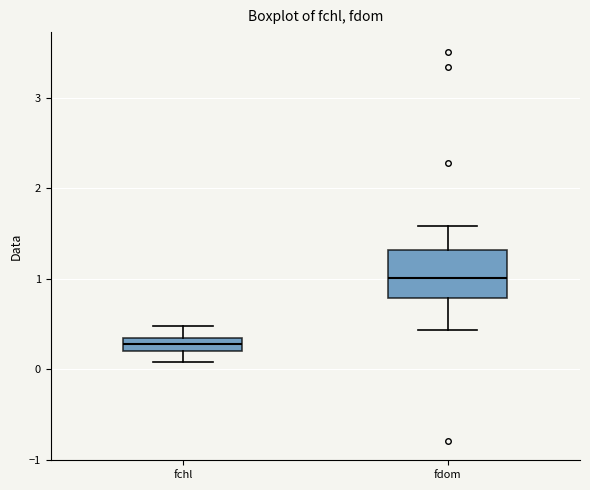

Where is the upper edge of the box for fchl on the y-axis? The values are not printed on the chart, so give them approximately, as read against the axis.

0.3